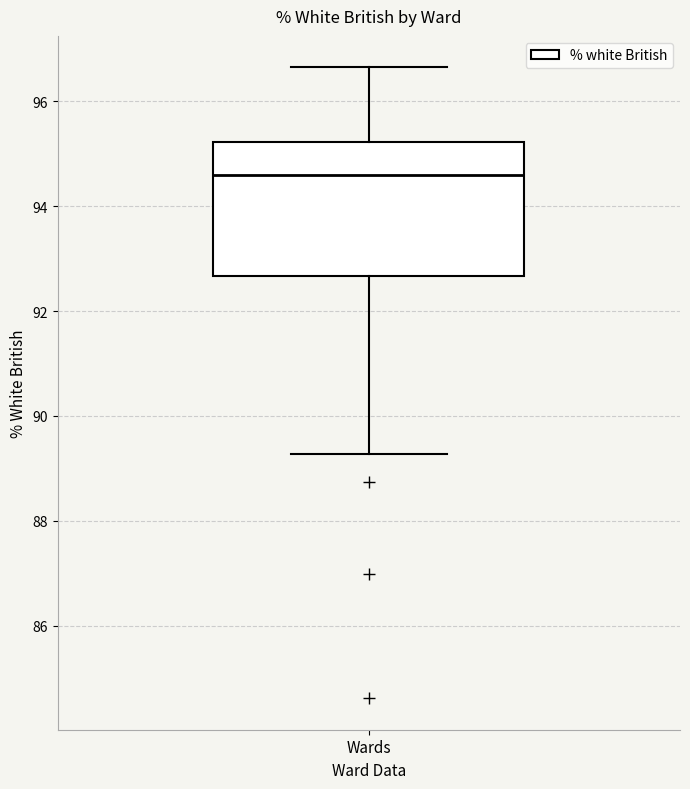

Where does the upper whisker of the box for Wards end on the y-axis? The values are not printed on the chart, so give them approximately, as read against the axis.

96.6